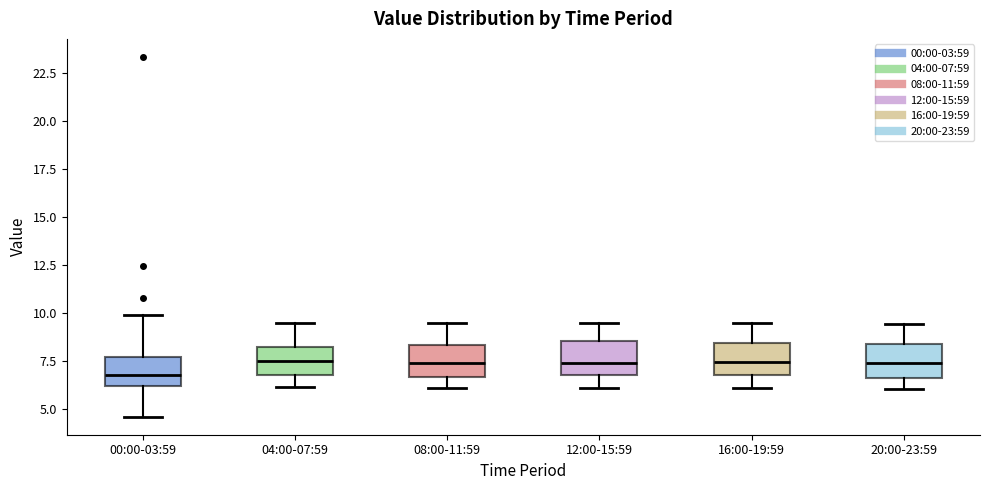

Reading left to right, read every box against the y-axis: the position of its median line, the range the box covers, and the ends of its whiskers. The values are not printed on the chart, so give them approximately, as read against the axis.

00:00-03:59: median 7.0, box 6.0 to 7.5, whiskers 4.5 to 10.0
04:00-07:59: median 7.5, box 7.0 to 8.0, whiskers 6.0 to 9.5
08:00-11:59: median 7.5, box 6.5 to 8.5, whiskers 6.0 to 9.5
12:00-15:59: median 7.5, box 7.0 to 8.5, whiskers 6.0 to 9.5
16:00-19:59: median 7.5, box 7.0 to 8.5, whiskers 6.0 to 9.5
20:00-23:59: median 7.5, box 6.5 to 8.5, whiskers 6.0 to 9.5